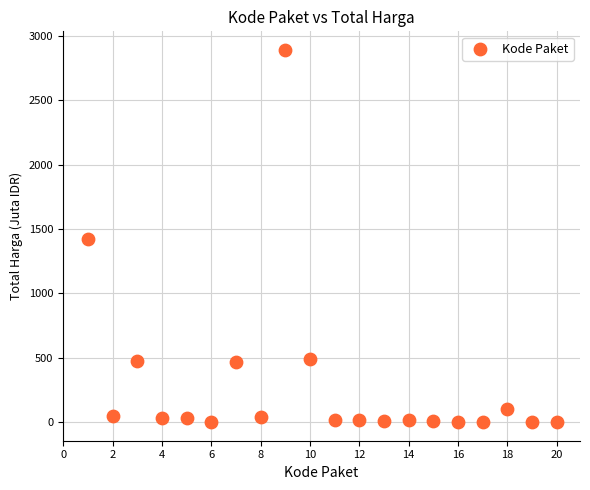

What is the range of Y values (max minus min)?

2892.0